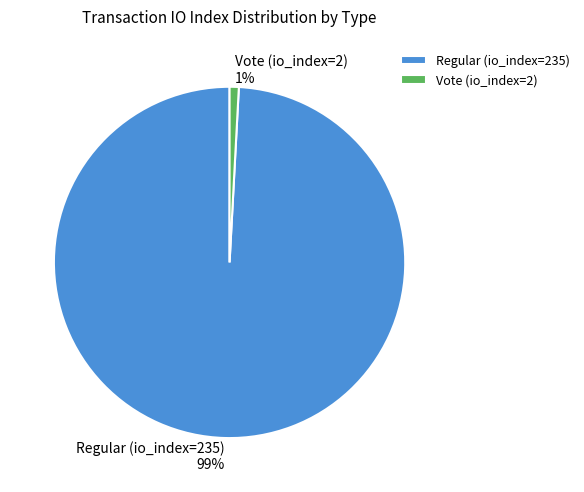

Is Regular (io_index=235) the majority of the pie?

Yes